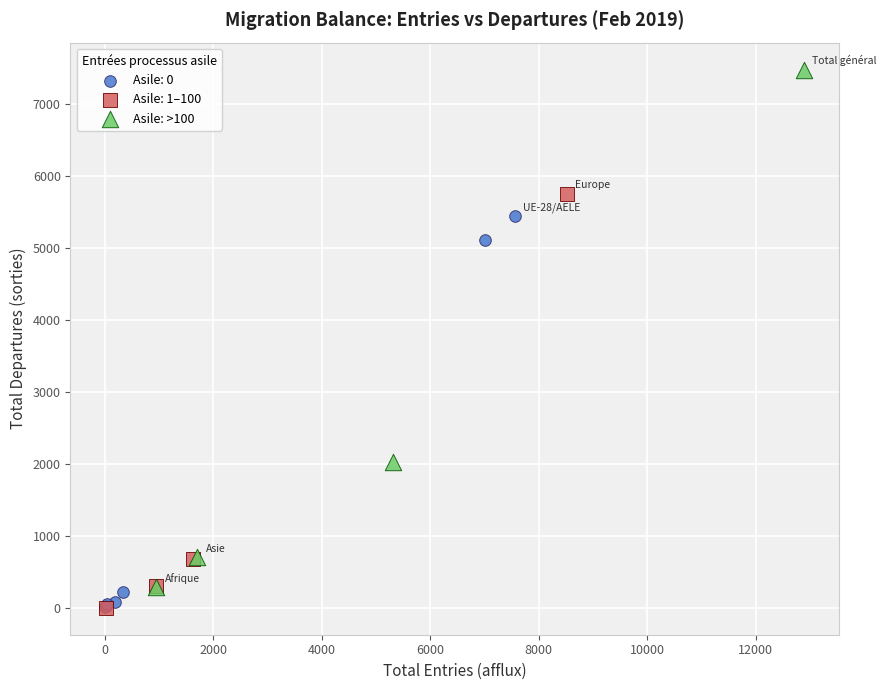

Which series has the largest Y range (max minus min)?

Asile: >100